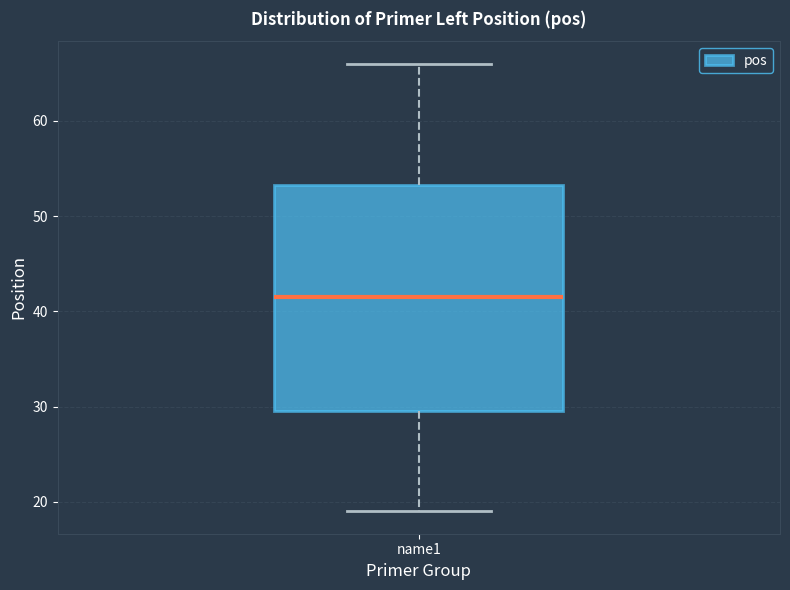

Read this box plot against the y-axis: the position of the median line, the range covered by the box, and the ends of both whiskers. The values are not printed on the chart, so give them approximately, as read against the axis.

median 42, box 30 to 53, whiskers 19 to 66